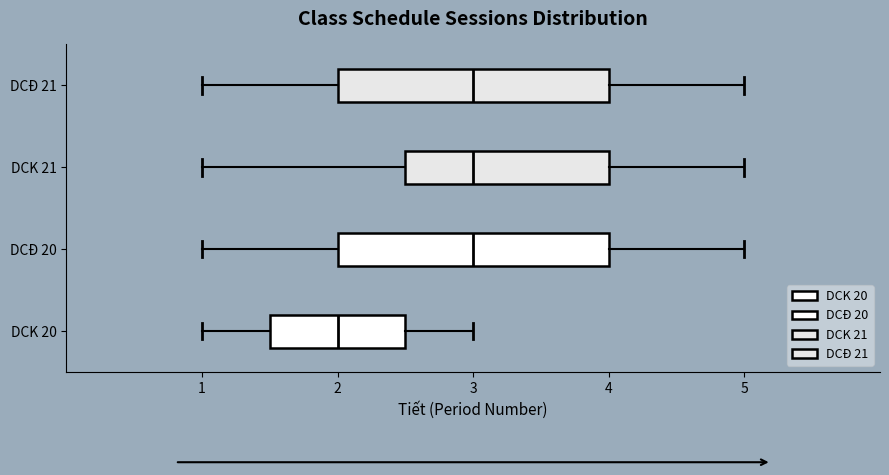

Reading bottom to top, transcribe this box plot: for each box, give where its median line is, the range the box spans, and where its two whiskers end, as read against the x-axis. The values are not printed on the chart, so give them approximately, as read against the axis.

DCK 20: median 2.0, box 1.5 to 2.5, whiskers 1.0 to 3.0
DCĐ 20: median 3.0, box 2.0 to 4.0, whiskers 1.0 to 5.0
DCK 21: median 3.0, box 2.5 to 4.0, whiskers 1.0 to 5.0
DCĐ 21: median 3.0, box 2.0 to 4.0, whiskers 1.0 to 5.0